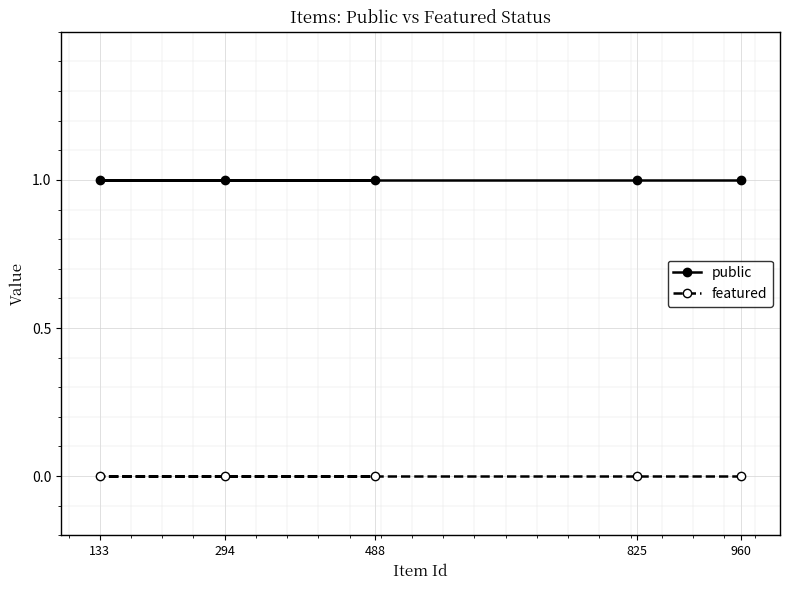

True or false: featured and public intersect in this chart.

False